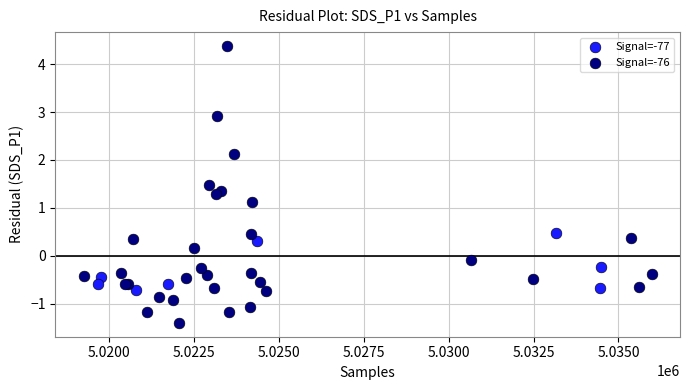

Which series contains the lowest Y value?

Signal=-76